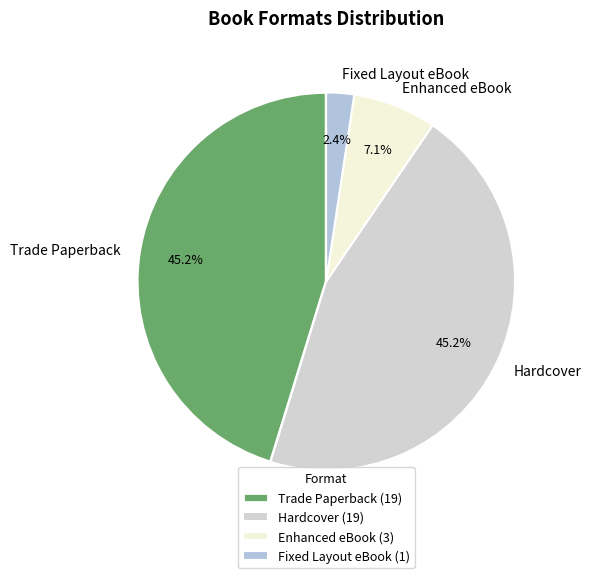

How many segments does this pie chart have?

4